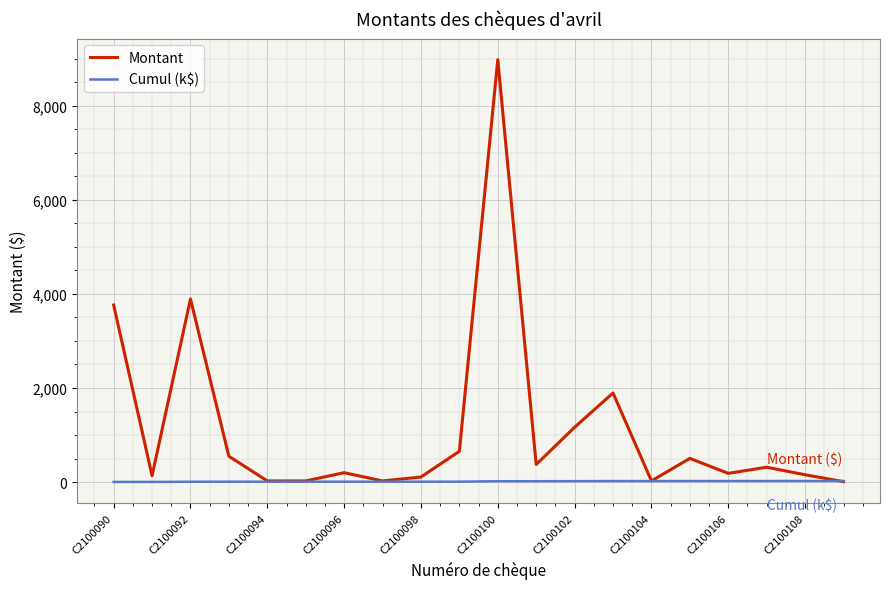

Count the number of data series in this chart.

2